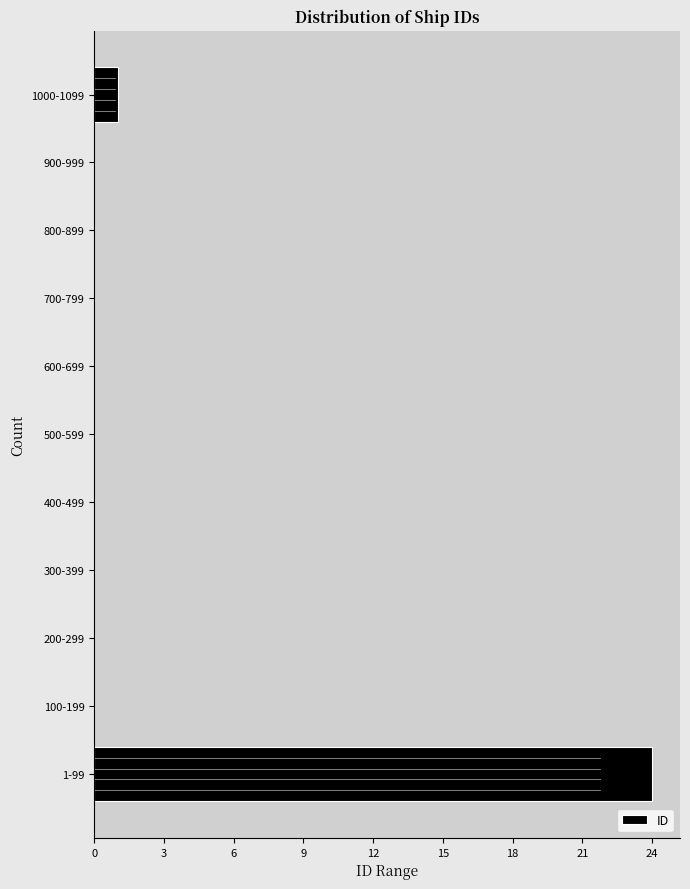

Reading bottom to top, list all the values displayed in this chart.

1-99=24	100-199=0	200-299=0	300-399=0	400-499=0	500-599=0	600-699=0	700-799=0	800-899=0	900-999=0	1000-1099=1